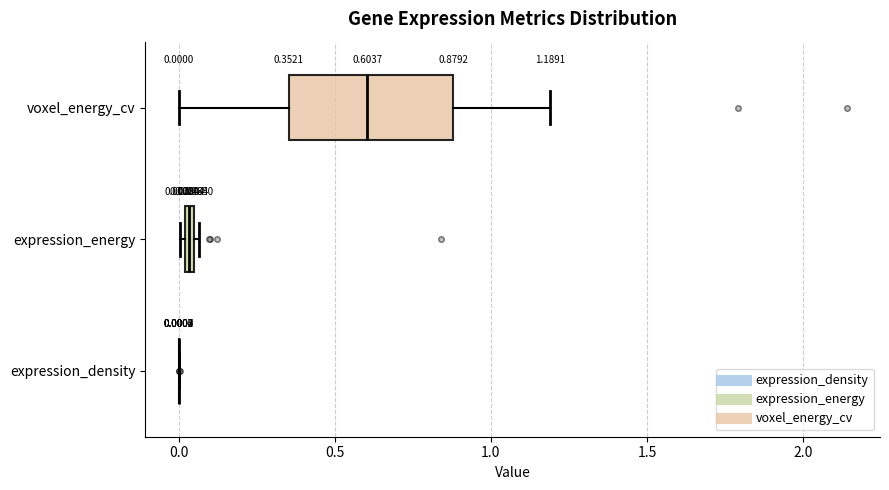

Comparing the boxes themselves (not the whiskers), which one is the widest?

voxel_energy_cv